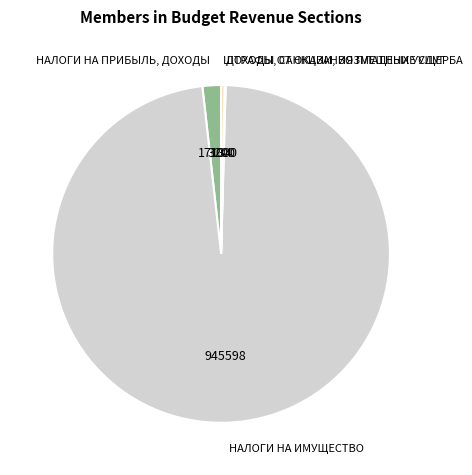

What is the largest slice in the pie chart?

НАЛОГИ НА ИМУЩЕСТВО